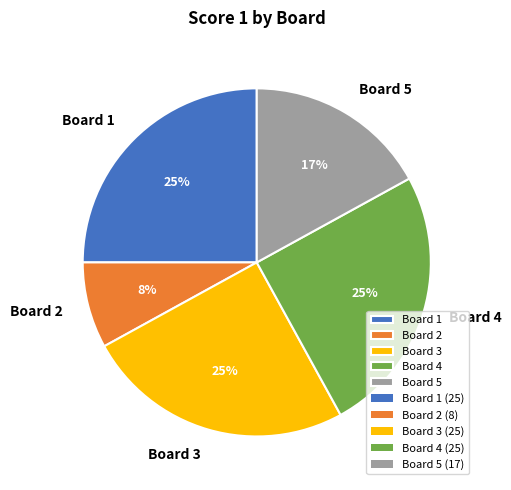

Is there any slice that represents more than half of the pie?

No